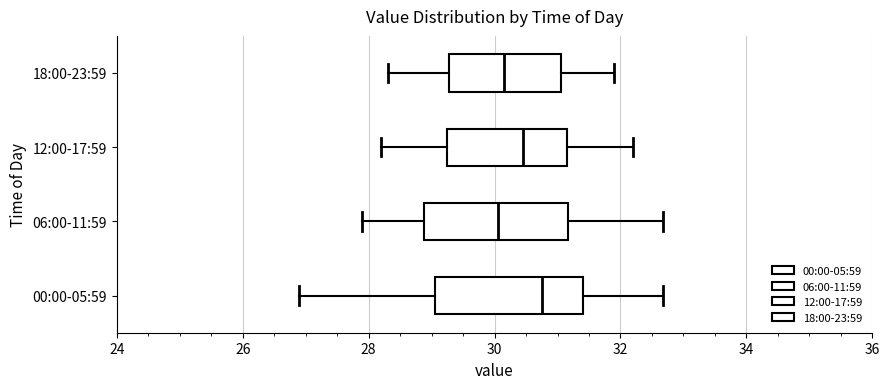

Reading bottom to top, transcribe this box plot: for each box, give where its median line is, the range the box spans, and where its two whiskers end, as read against the x-axis. The values are not printed on the chart, so give them approximately, as read against the axis.

00:00-05:59: median 30.8, box 29.0 to 31.4, whiskers 27.0 to 32.6
06:00-11:59: median 30.0, box 28.8 to 31.2, whiskers 28.0 to 32.6
12:00-17:59: median 30.4, box 29.2 to 31.2, whiskers 28.2 to 32.2
18:00-23:59: median 30.2, box 29.2 to 31.0, whiskers 28.4 to 32.0